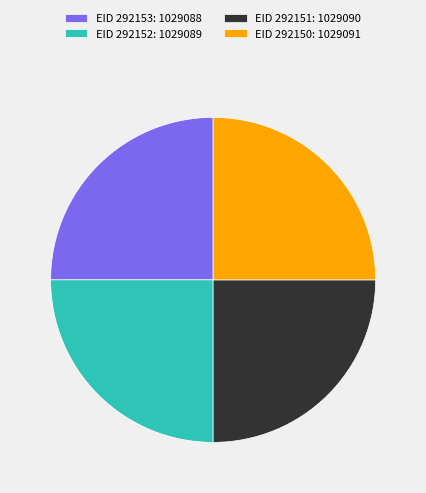

The EID 292151: 1029090 slice represents 25% of the pie. True or false?

True